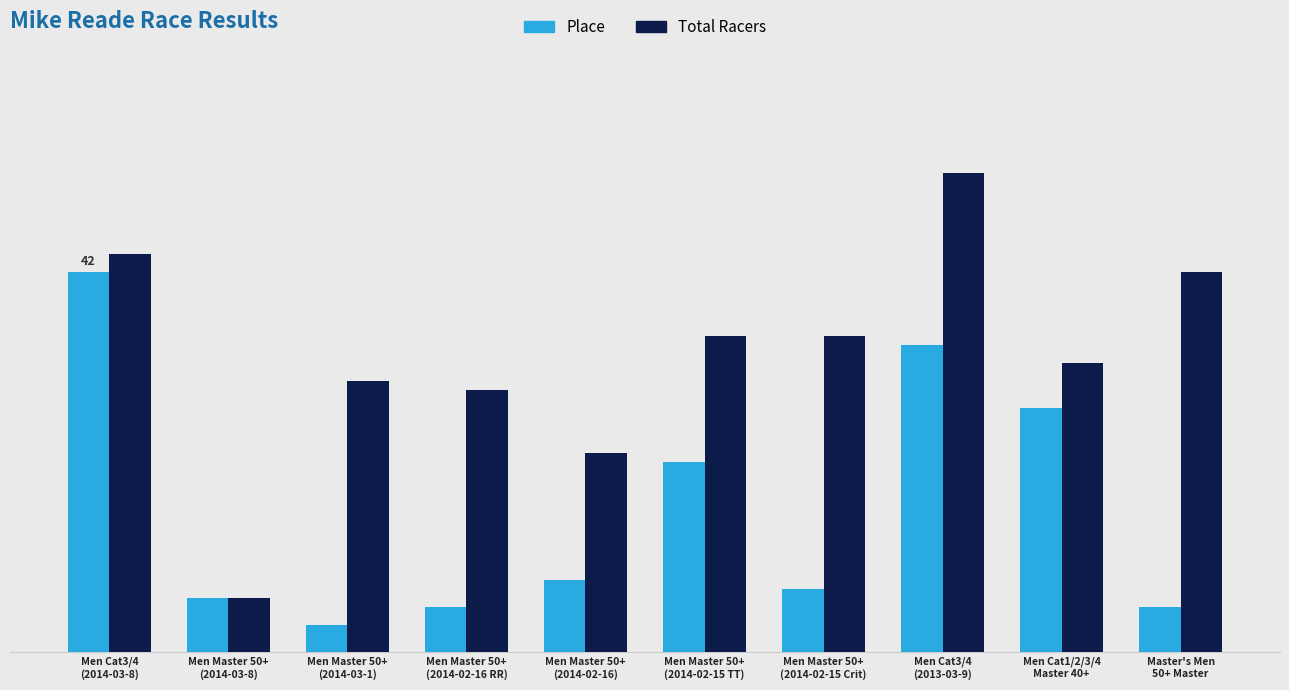

Reading left to right, what are all the values shown in this chart?

Place: Men Cat3/4
(2014-03-8)=42	Men Master 50+
(2014-03-8)=6	Men Master 50+
(2014-03-1)=3	Men Master 50+
(2014-02-16 RR)=5	Men Master 50+
(2014-02-16)=8	Men Master 50+
(2014-02-15 TT)=21	Men Master 50+
(2014-02-15 Crit)=7	Men Cat3/4
(2013-03-9)=34	Men Cat1/2/3/4
Master 40+=27	Master's Men
50+ Master=5
Total Racers: Men Cat3/4
(2014-03-8)=44	Men Master 50+
(2014-03-8)=6	Men Master 50+
(2014-03-1)=30	Men Master 50+
(2014-02-16 RR)=29	Men Master 50+
(2014-02-16)=22	Men Master 50+
(2014-02-15 TT)=35	Men Master 50+
(2014-02-15 Crit)=35	Men Cat3/4
(2013-03-9)=53	Men Cat1/2/3/4
Master 40+=32	Master's Men
50+ Master=42